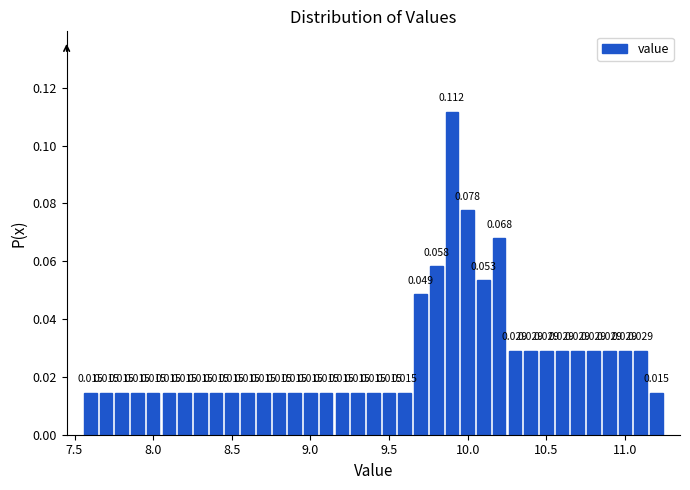

Around what value on the x-axis is the tallest bar? Give the approximate position of its centre, as read against the axis.

9.90